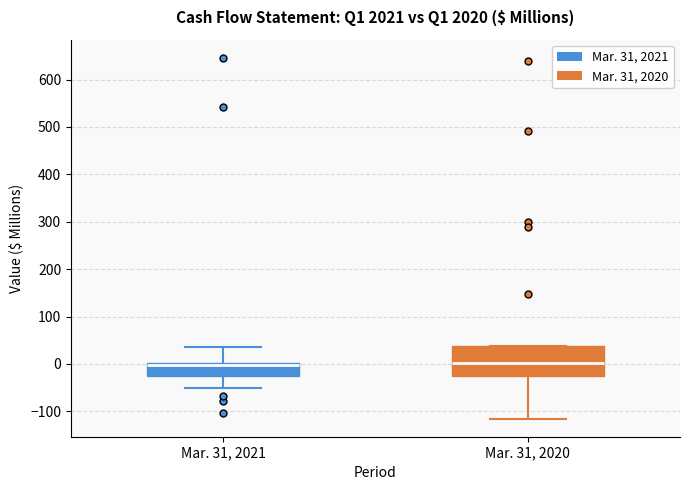

Comparing the boxes themselves (not the whiskers), which one is the tallest?

Mar. 31, 2020